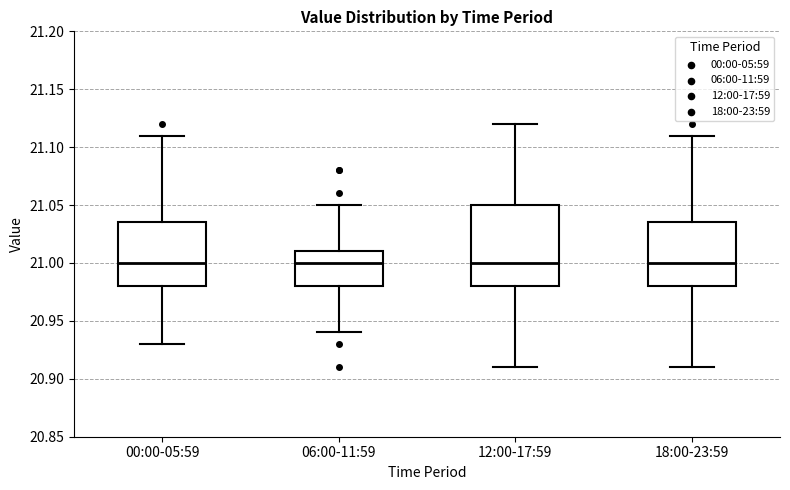

Reading left to right, transcribe this box plot: for each box, give where its median line is, the range the box spans, and where its two whiskers end, as read against the y-axis. The values are not printed on the chart, so give them approximately, as read against the axis.

00:00-05:59: median 21.000, box 20.980 to 21.035, whiskers 20.930 to 21.110
06:00-11:59: median 21.000, box 20.980 to 21.010, whiskers 20.940 to 21.050
12:00-17:59: median 21.000, box 20.980 to 21.050, whiskers 20.910 to 21.120
18:00-23:59: median 21.000, box 20.980 to 21.035, whiskers 20.910 to 21.110